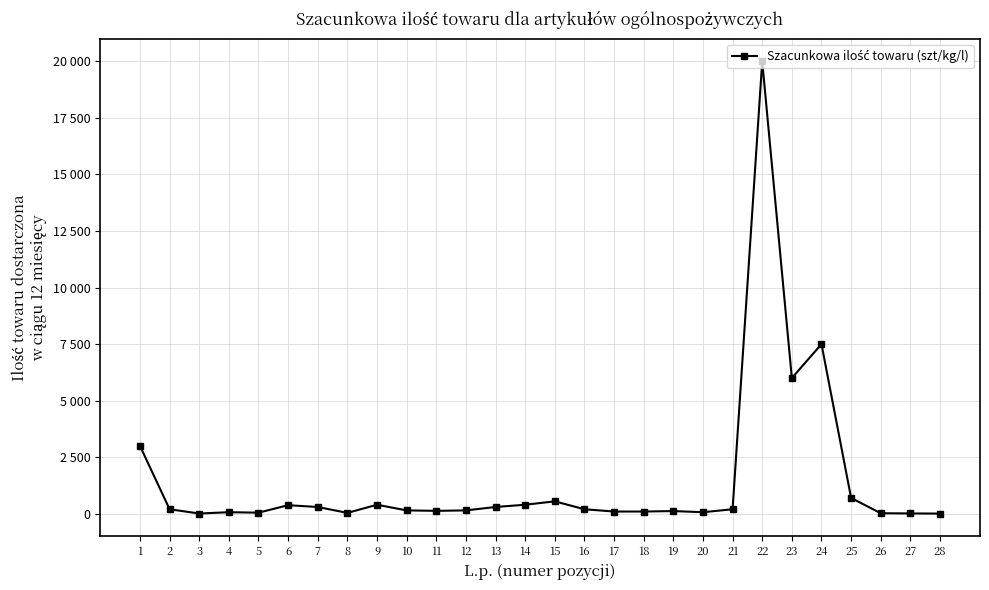

Does the chart have visible grid lines?

Yes